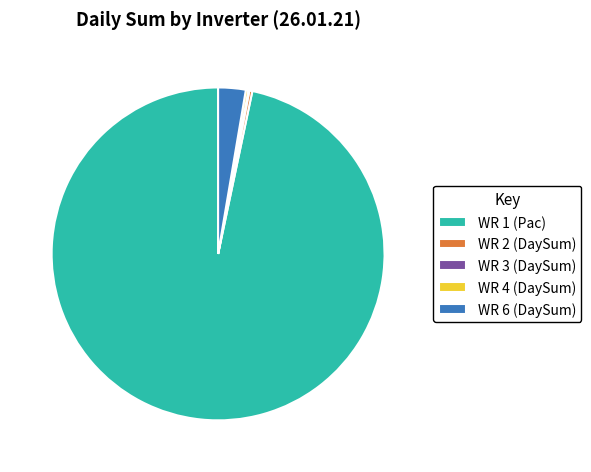

Is the sum of WR 6 (DaySum) and WR 2 (DaySum) greater than half?

No